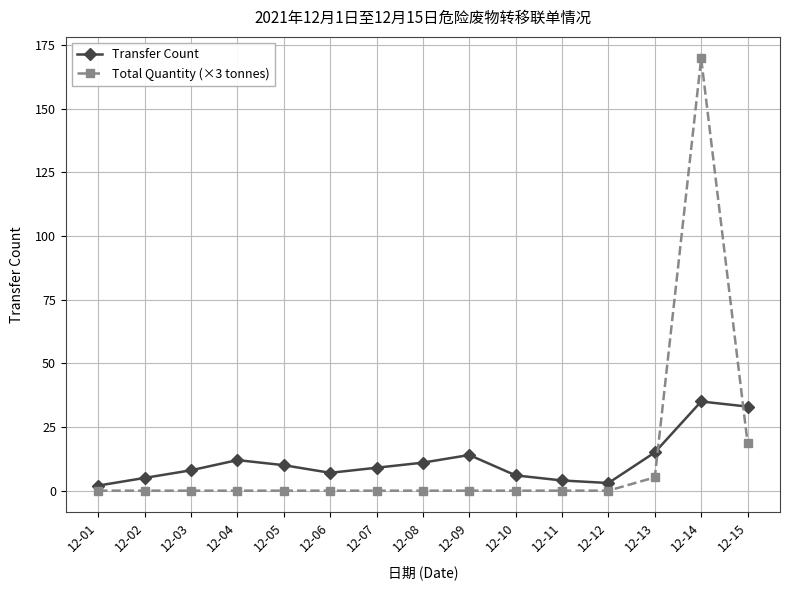

What is the spread (max minus min) of values at 12-03?

8.0